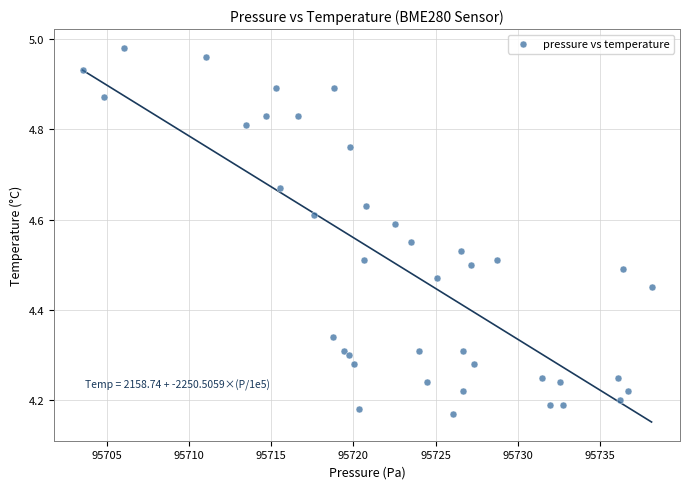

What is the range of Y values (max minus min)?

0.8